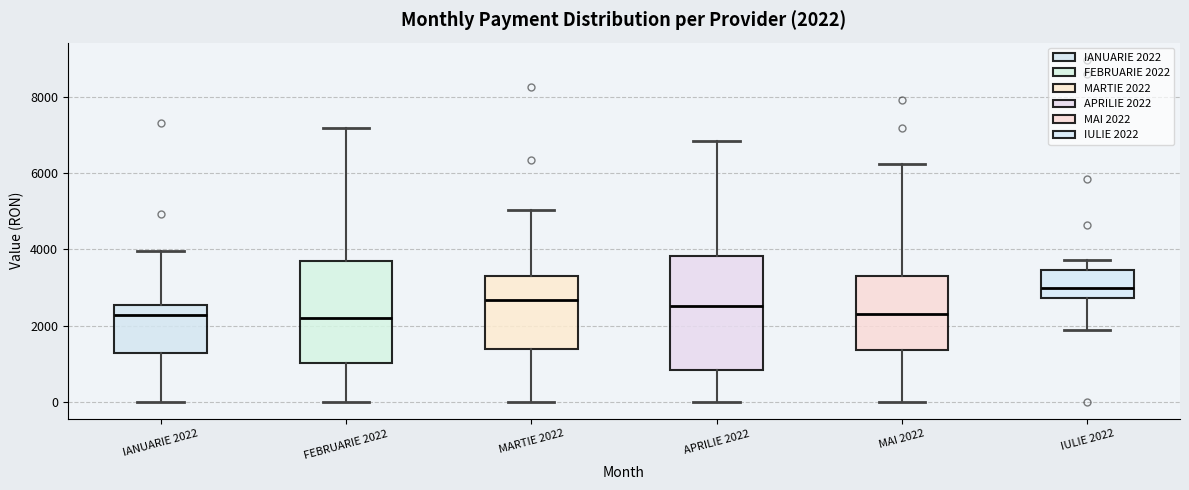

Which box is the tallest, from its lower edge to its upper edge?

APRILIE 2022